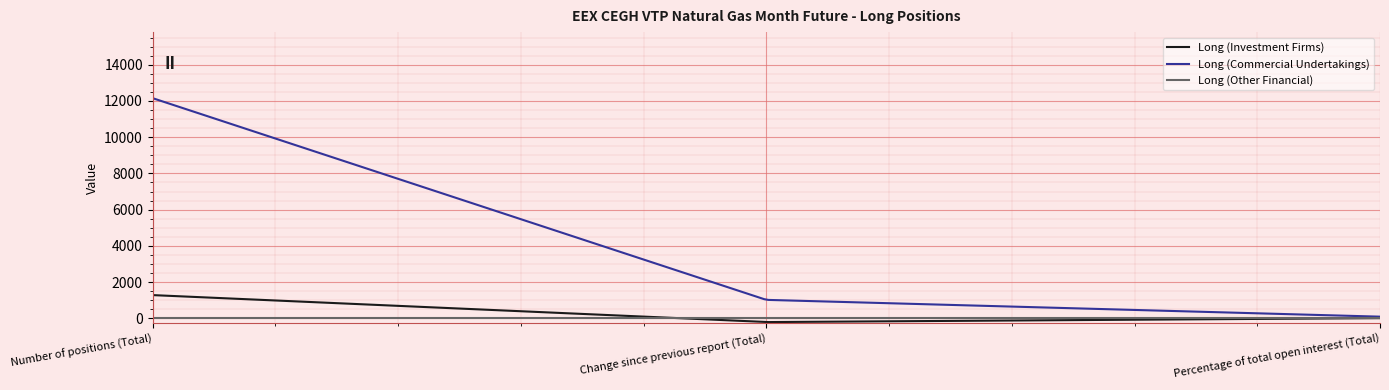

What is the highest value of the Long (Commercial Undertakings) series?

12154.0